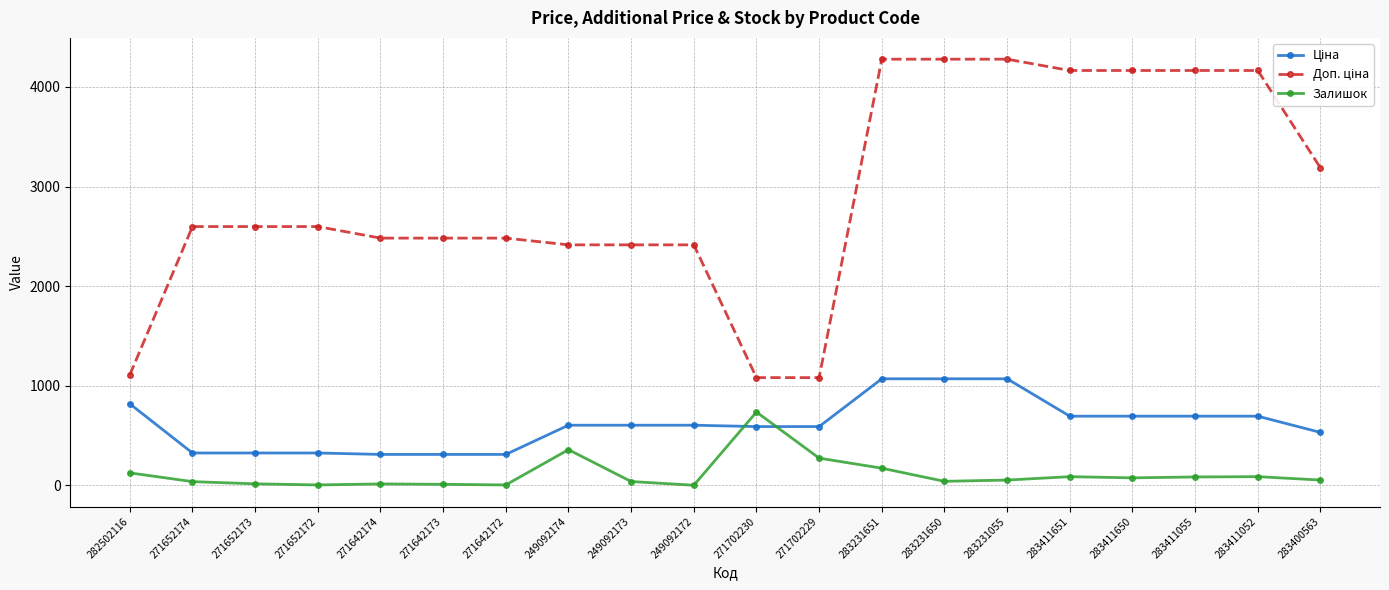

What is the value of the Залишок point at the 11th from the left?

736.0